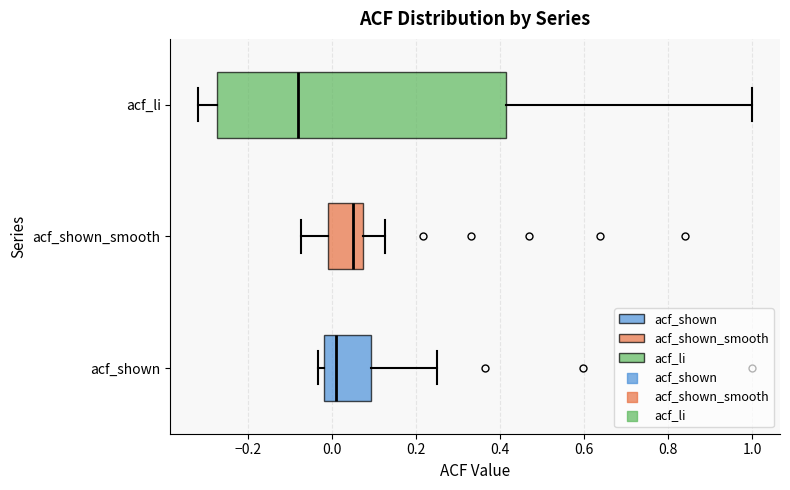

Reading bottom to top, transcribe this box plot: for each box, give where its median line is, the range the box spans, and where its two whiskers end, as read against the x-axis. The values are not printed on the chart, so give them approximately, as read against the axis.

acf_shown: median 0.00, box -0.02 to 0.10, whiskers -0.04 to 0.24
acf_shown_smooth: median 0.06, box 0.00 to 0.08, whiskers -0.08 to 0.12
acf_li: median -0.08, box -0.28 to 0.42, whiskers -0.32 to 1.00